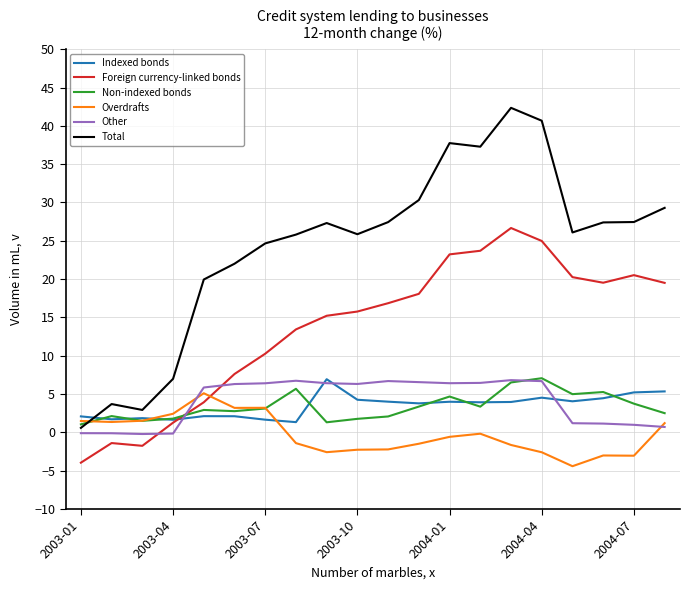

Which series has the widest spread of values?

Total